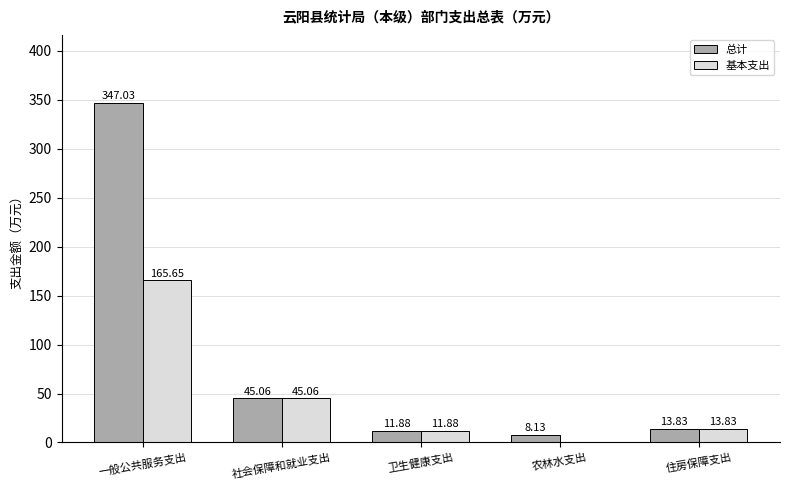

Does the chart contain stacked bars?

No